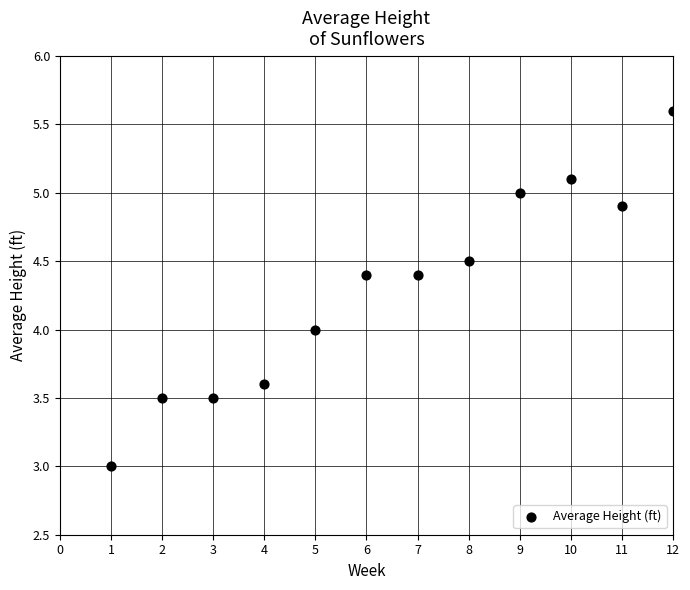

What is the average Y value?

4.3